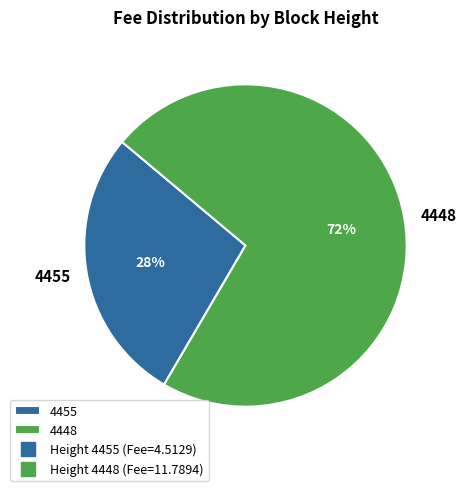

To the nearest percent, what percentage of the pie is 4455?

28%